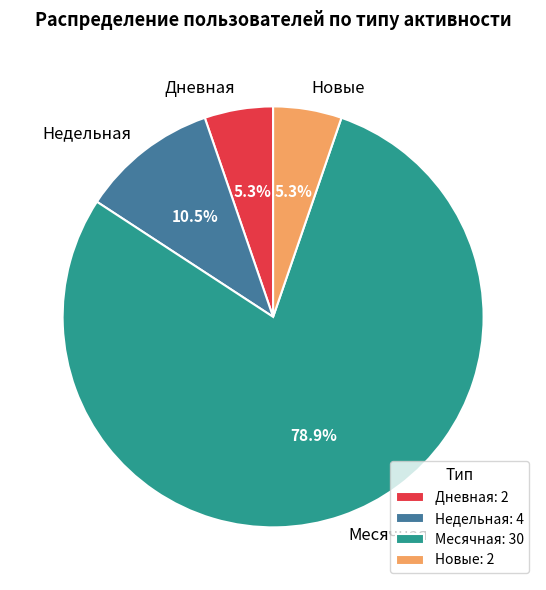

What percentage is NOT represented by Месячная?

21.1%